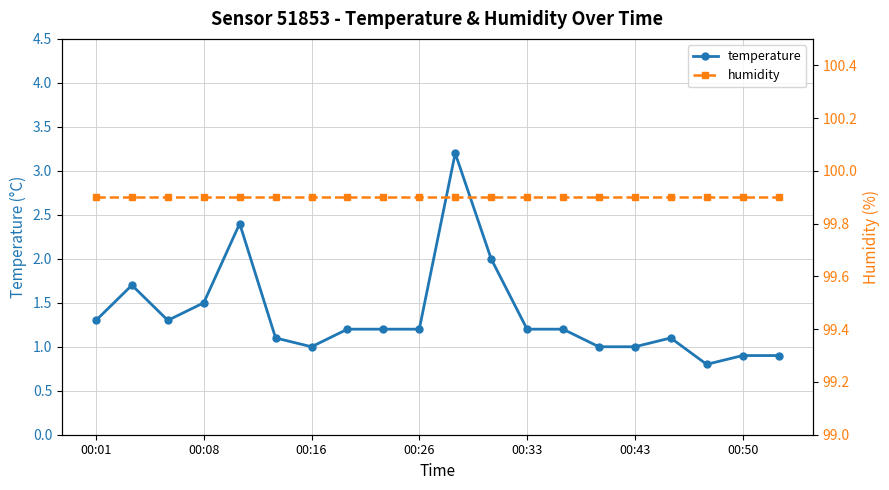

Which series has the widest spread of values?

temperature